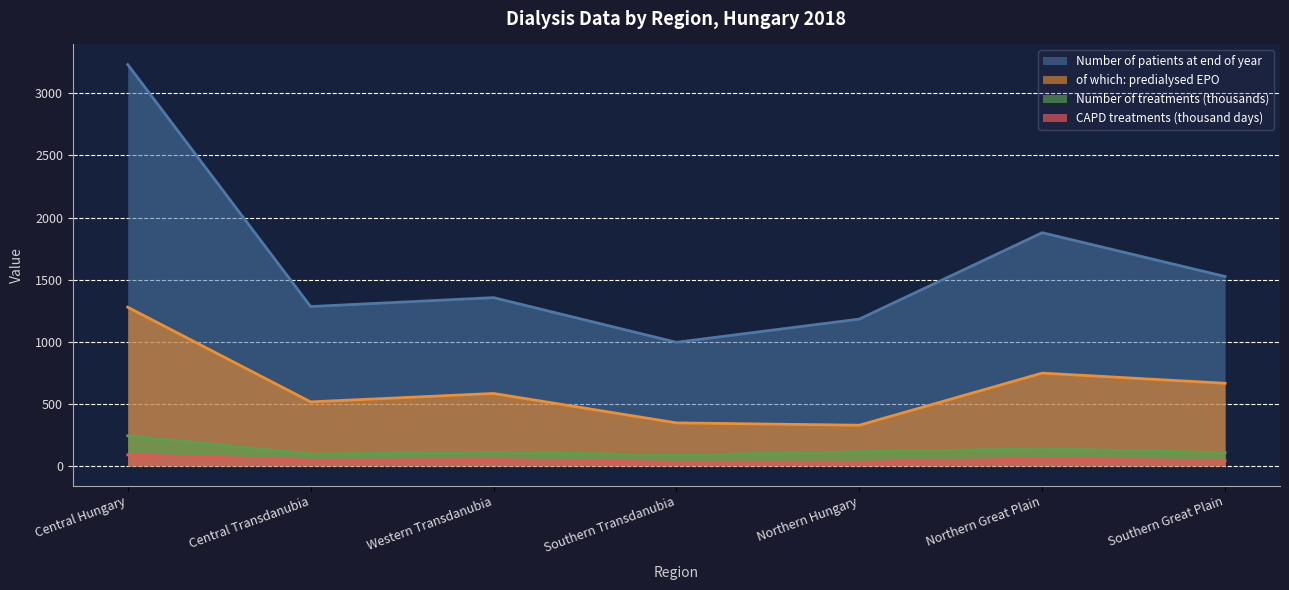

What is the difference between the maximum and minimum values in the Number of patients at end of year series?

2238.0